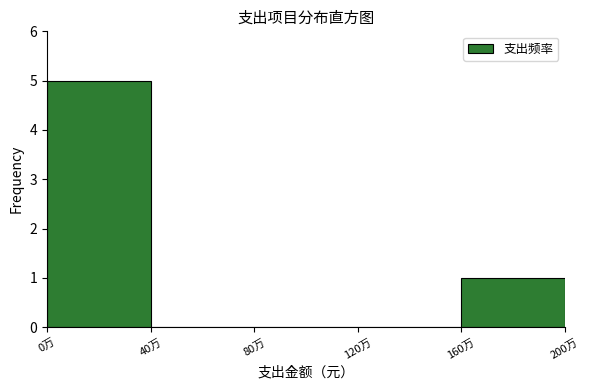

Reading left to right, what are all the values shown in this chart?

0万=5	40万=0	80万=0	120万=0	160万=1